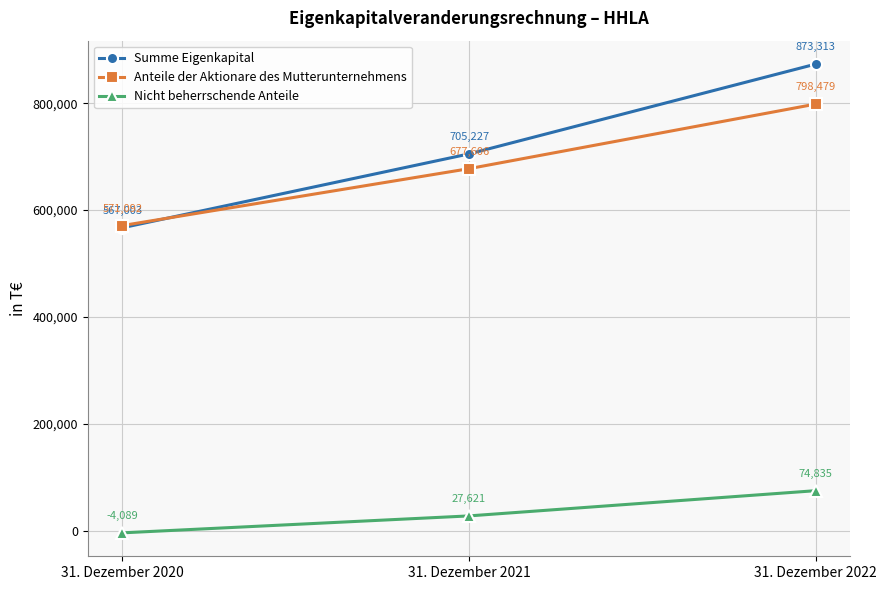

Which series has the widest spread of values?

Summe Eigenkapital